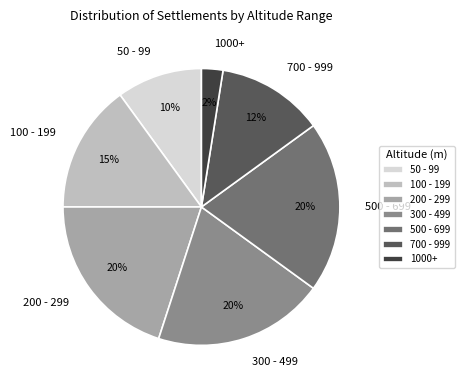

True or false: 100 - 199 accounts for 9% of the total.

False